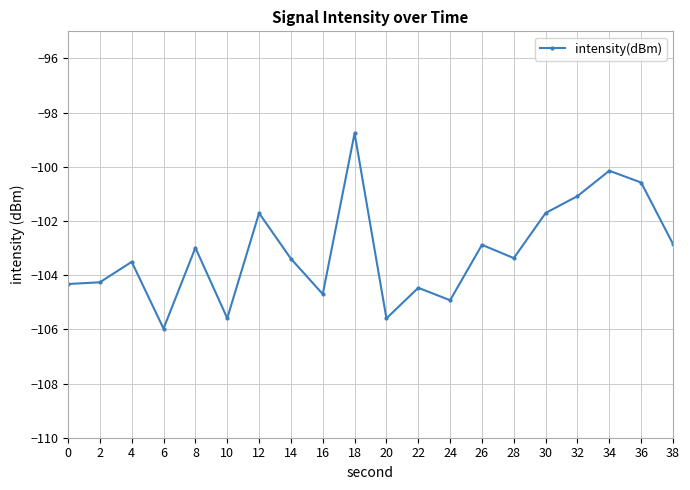

What value does the data have at 24?

-104.9